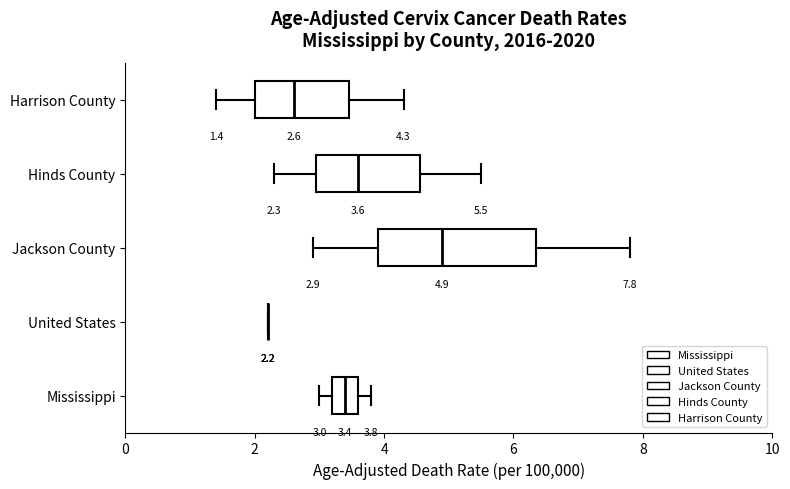

Comparing the boxes themselves (not the whiskers), which one is the widest?

Jackson County